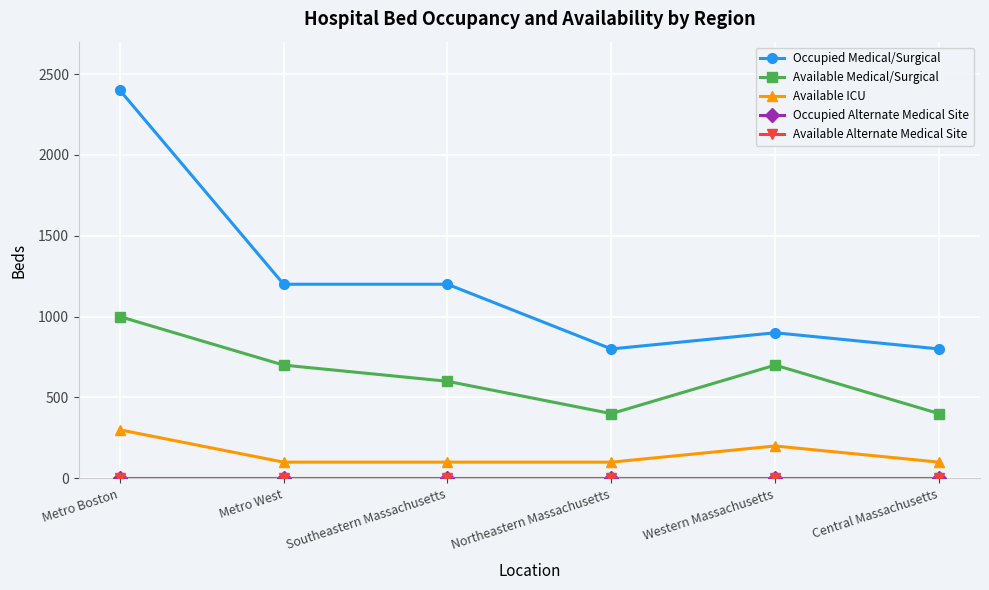

Is this an area chart (filled region under the line)?

No